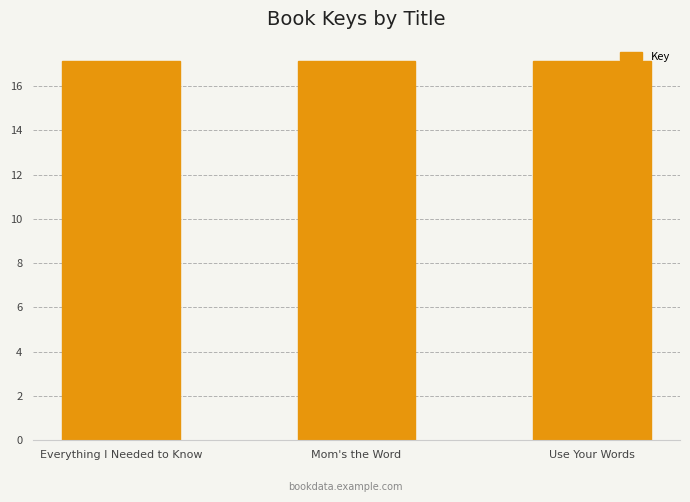

Reading right to left, extract all data points from this chart.

17.1	17.1	17.1